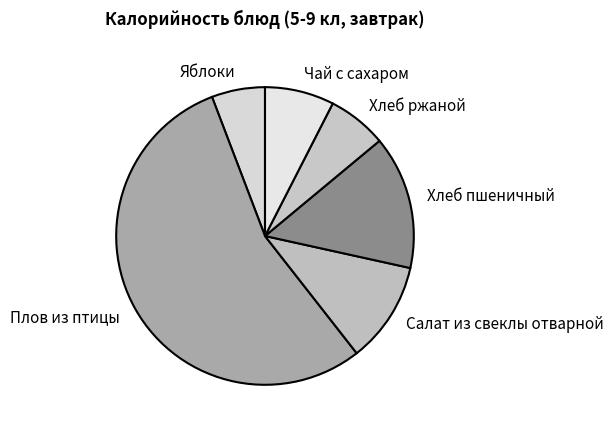

How many slices are in this pie chart?

6